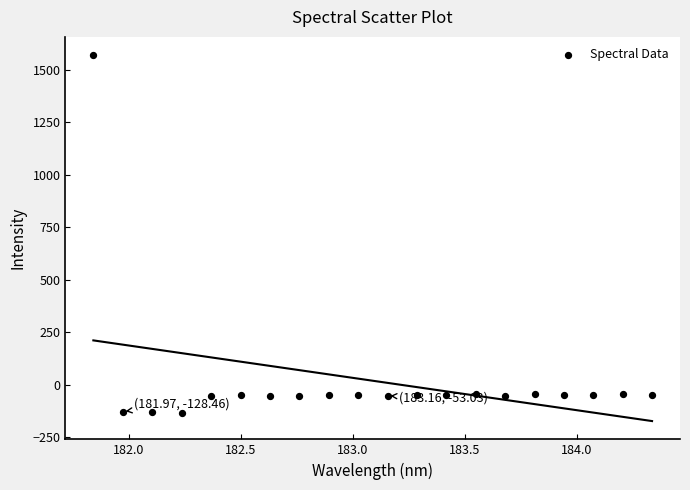

What is the range of Y values (max minus min)?

1701.5